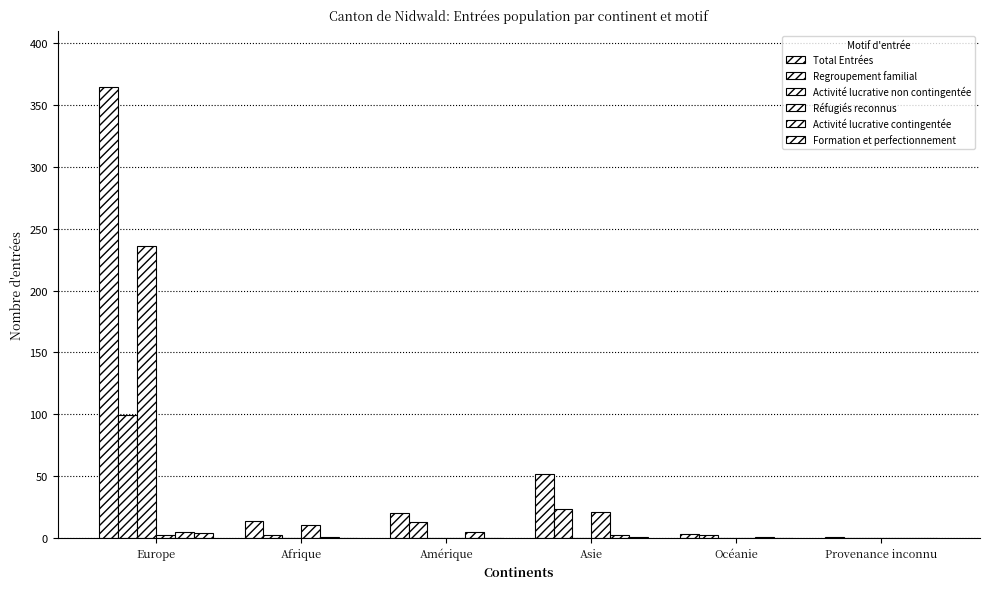

The value of Activité lucrative non contingentée at Océanie is 0. True or false?

True